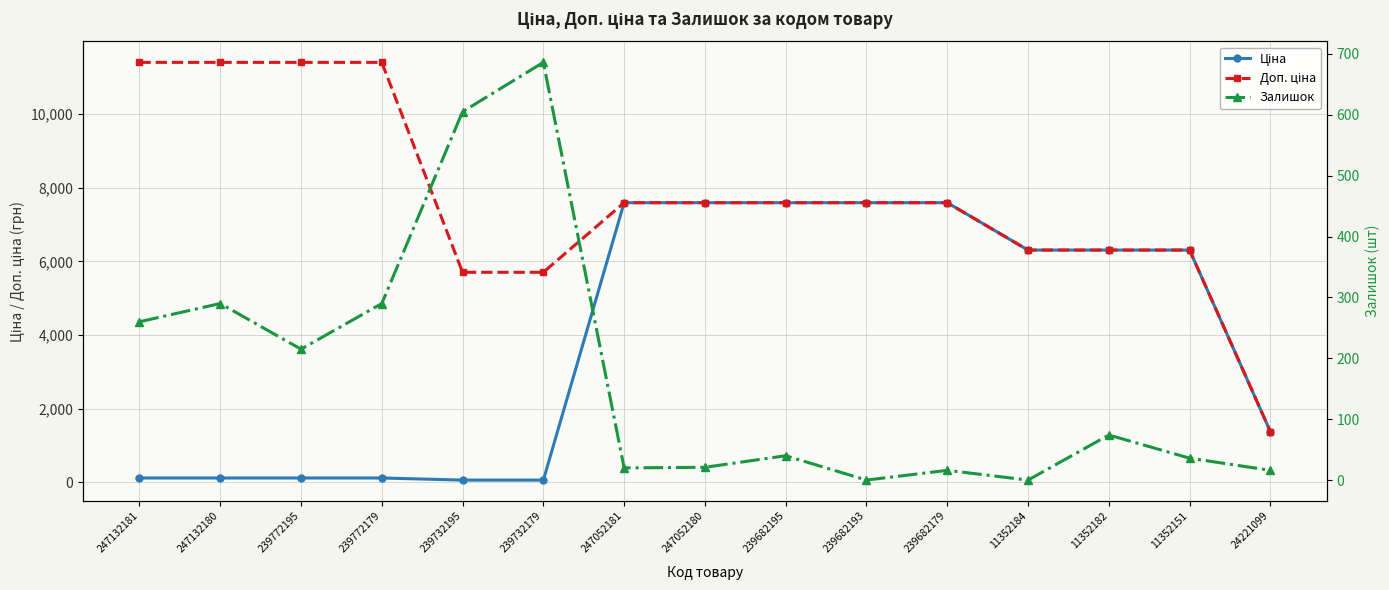

What is the average value of the Ціна series?

3923.7